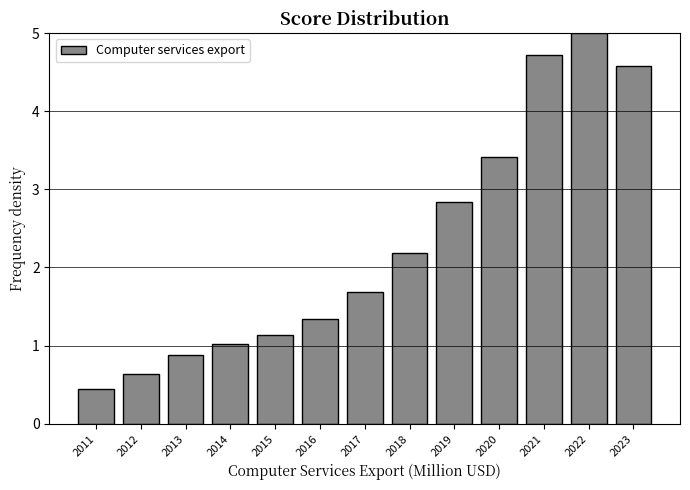

Reading right to left, list all the values displayed in this chart.

4.6	5.0	4.7	3.4	2.8	2.2	1.7	1.3	1.1	1.0	0.9	0.6	0.4